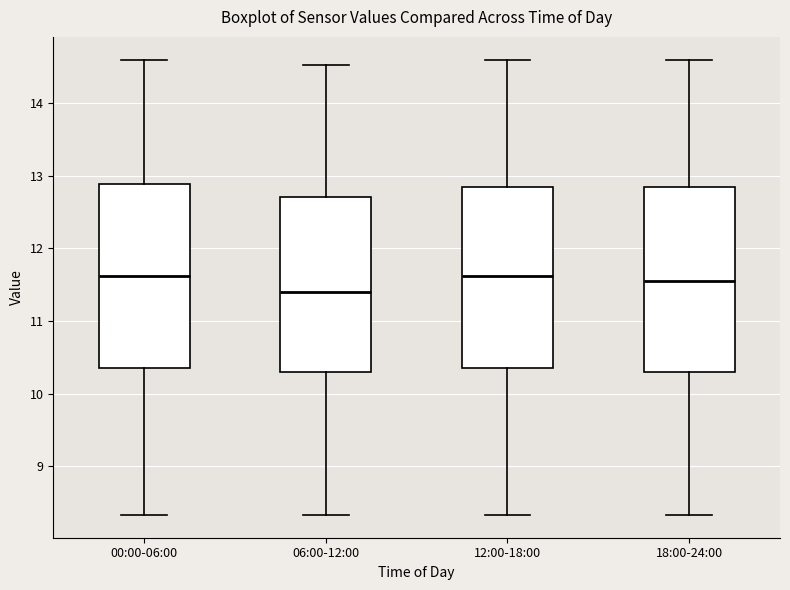

Where does the lower whisker of the box for 06:00-12:00 end on the y-axis? The values are not printed on the chart, so give them approximately, as read against the axis.

8.3